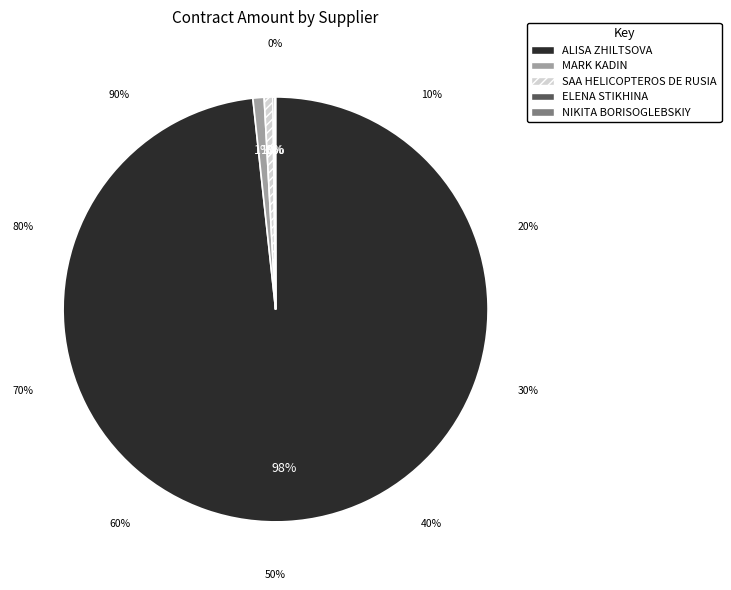

True or false: ELENA STIKHINA accounts for 0% of the total.

True